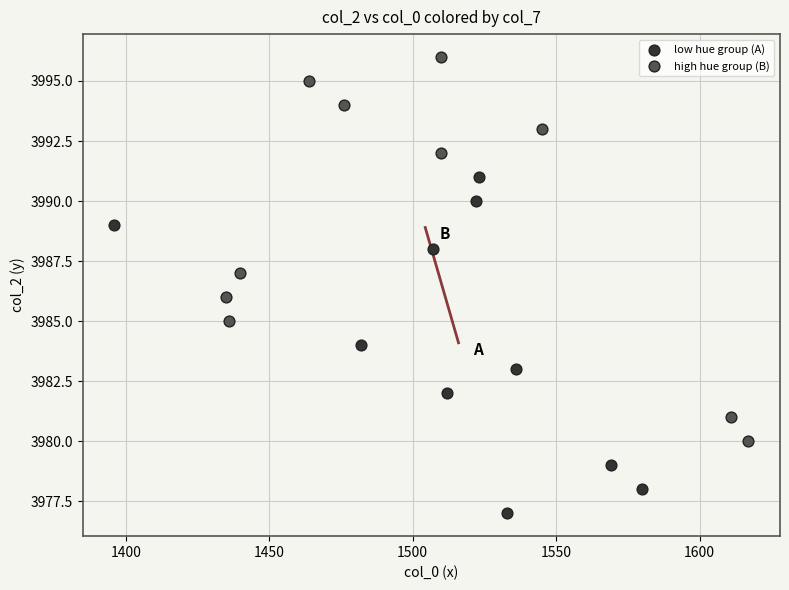

Which series reaches the maximum Y coordinate?

high hue group (B)